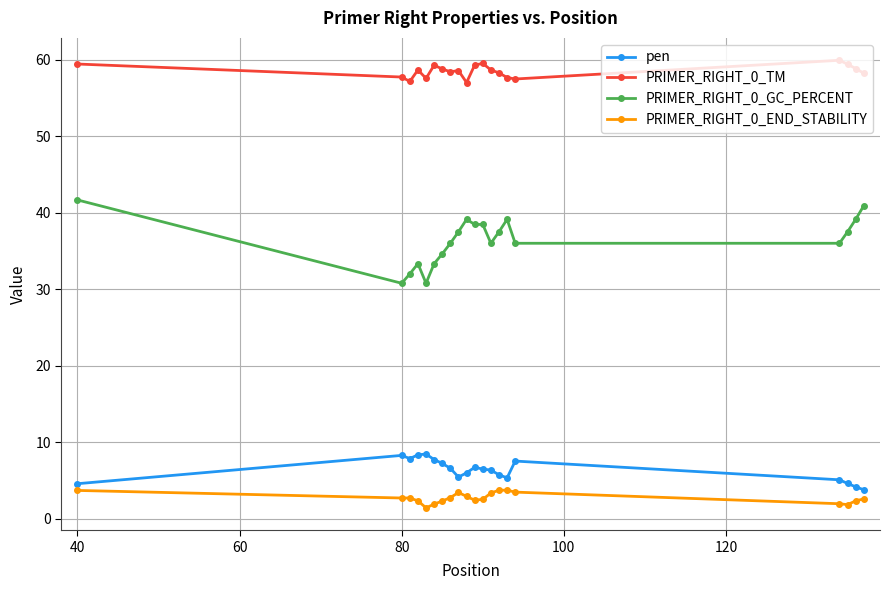

At how many categories does at least one series exceed 13?

20